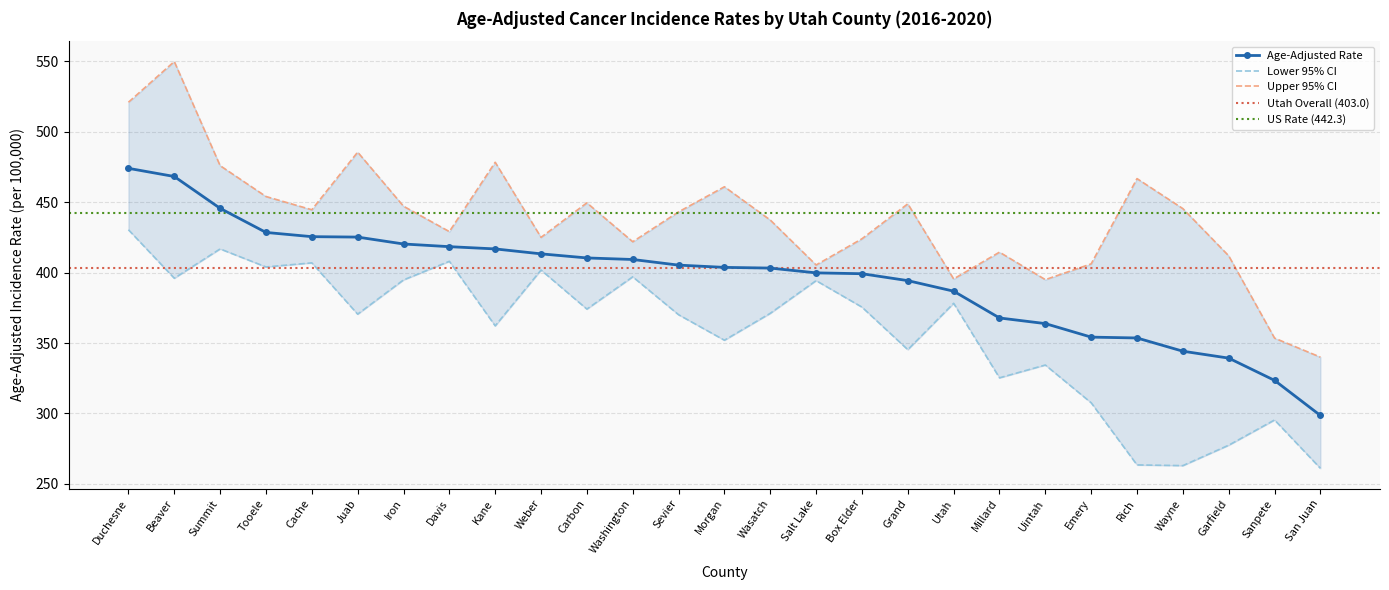

How many interior local valleys does the Lower 95% CI series have?

9